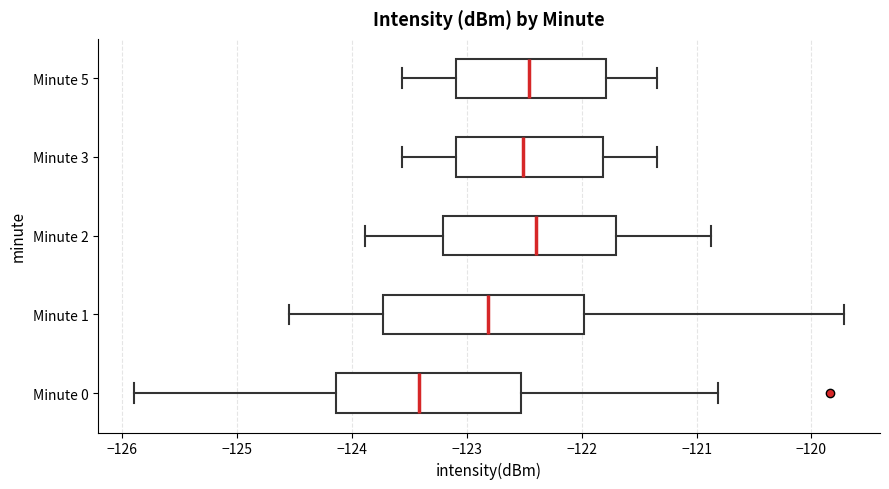

Reading bottom to top, transcribe this box plot: for each box, give where its median line is, the range the box spans, and where its two whiskers end, as read against the x-axis. The values are not printed on the chart, so give them approximately, as read against the axis.

Minute 0: median -123.4, box -124.1 to -122.5, whiskers -125.9 to -120.8
Minute 1: median -122.8, box -123.7 to -122.0, whiskers -124.6 to -119.7
Minute 2: median -122.4, box -123.2 to -121.7, whiskers -123.9 to -120.9
Minute 3: median -122.5, box -123.1 to -121.8, whiskers -123.6 to -121.3
Minute 5: median -122.5, box -123.1 to -121.8, whiskers -123.6 to -121.3